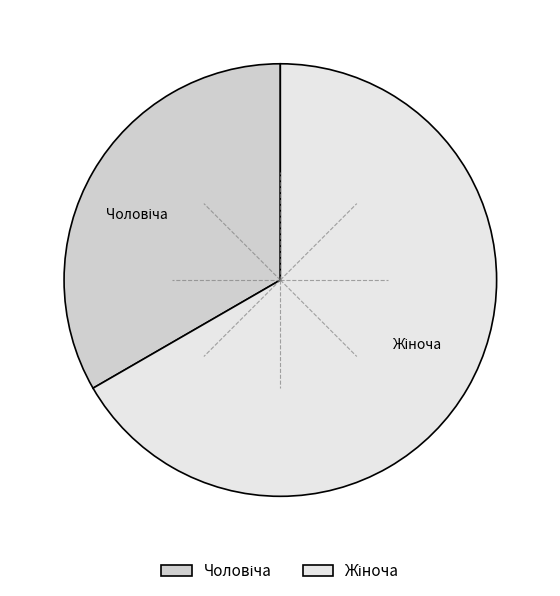

Is there a majority slice in this chart?

Yes